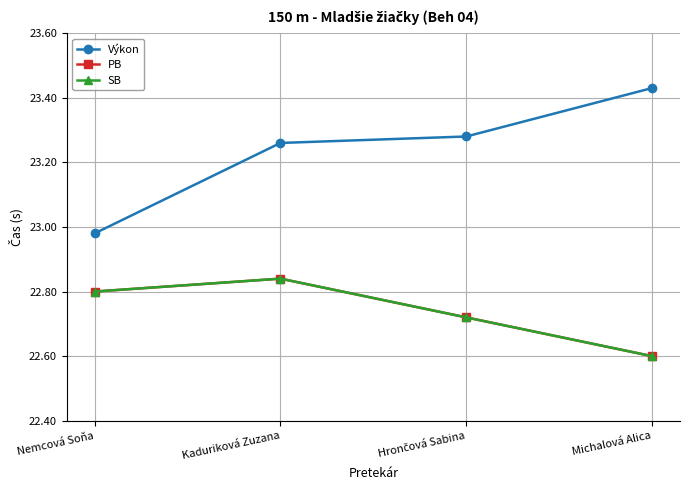

Does the chart have visible grid lines?

Yes